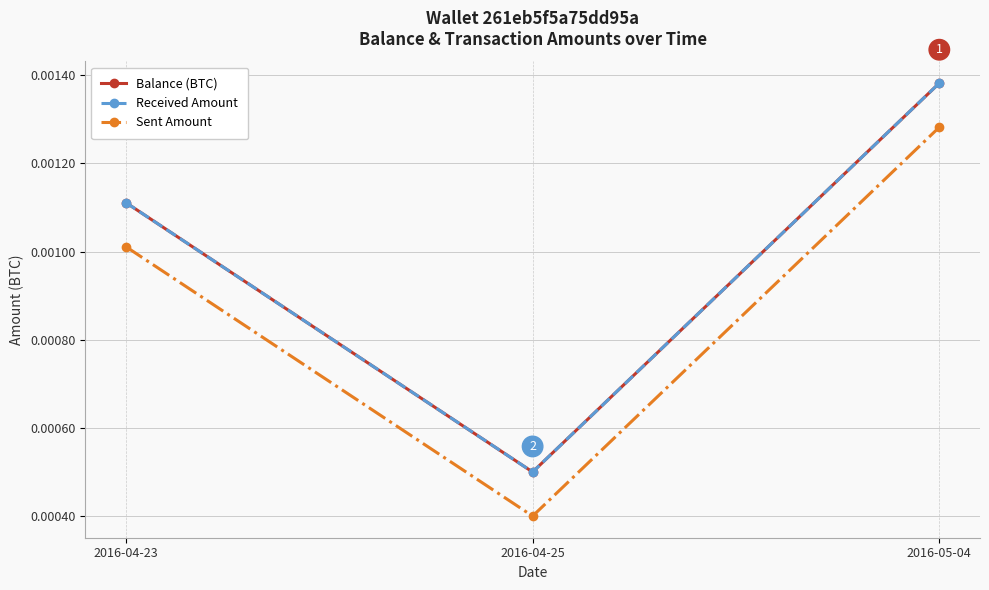

How many lines are shown in the chart?

3